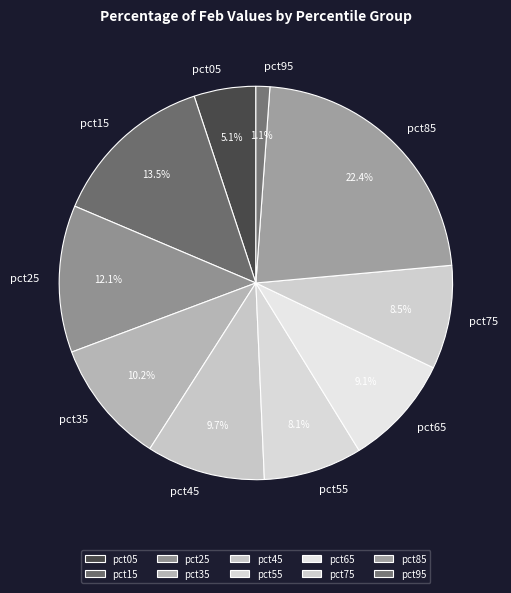

Count the number of slices in the pie.

10